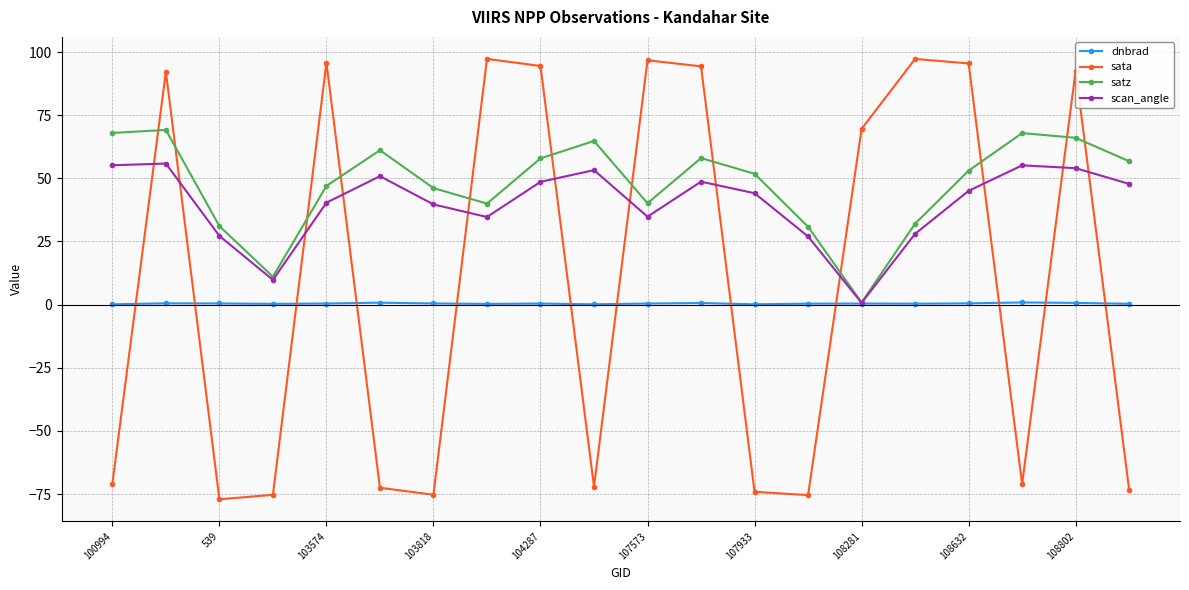

What is the value of the scan_angle point at the 20th from the left?

47.8